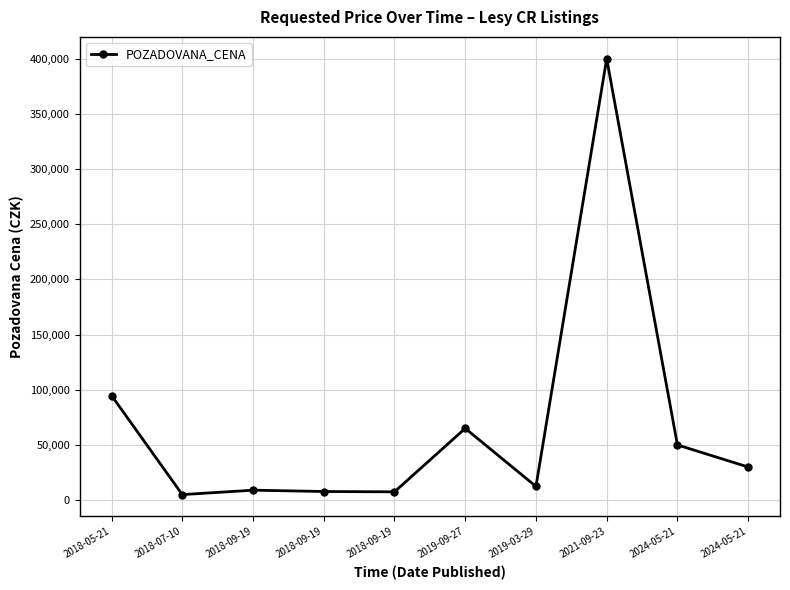

How many lines are shown in the chart?

1